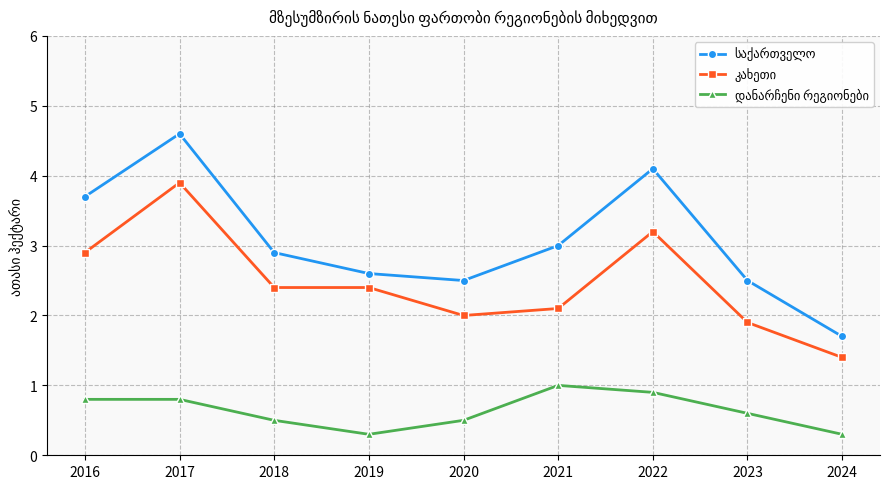

At which category is the sum across all series the highest?

2017